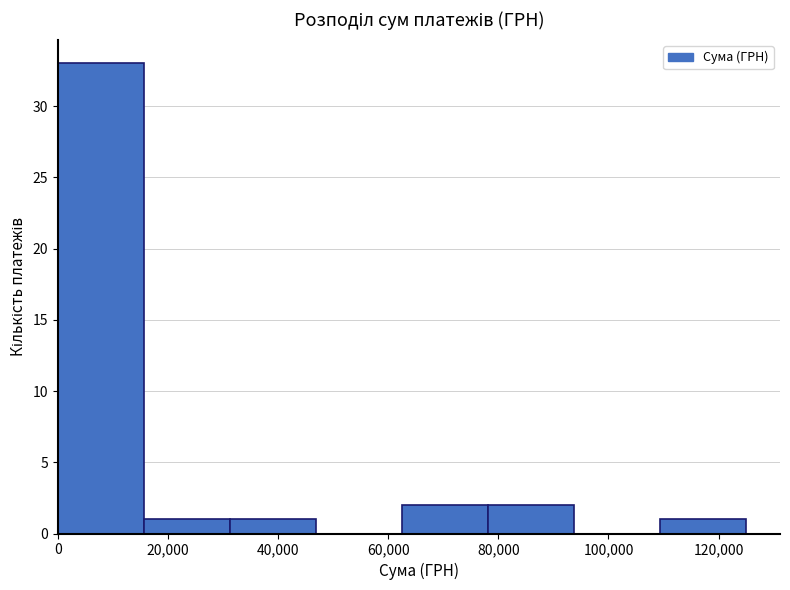

Reading left to right, list every bar in this chart as the range it spans on the x-axis followed by its height. Neither the bar edges nor the heights are printed on the chart, so give them approximately, as read against the axes.

0 to 16000: 33
16000 to 32000: 1
32000 to 46000: 1
46000 to 62000: 0
62000 to 78000: 2
78000 to 94000: 2
94000 to 110000: 0
110000 to 124000: 1